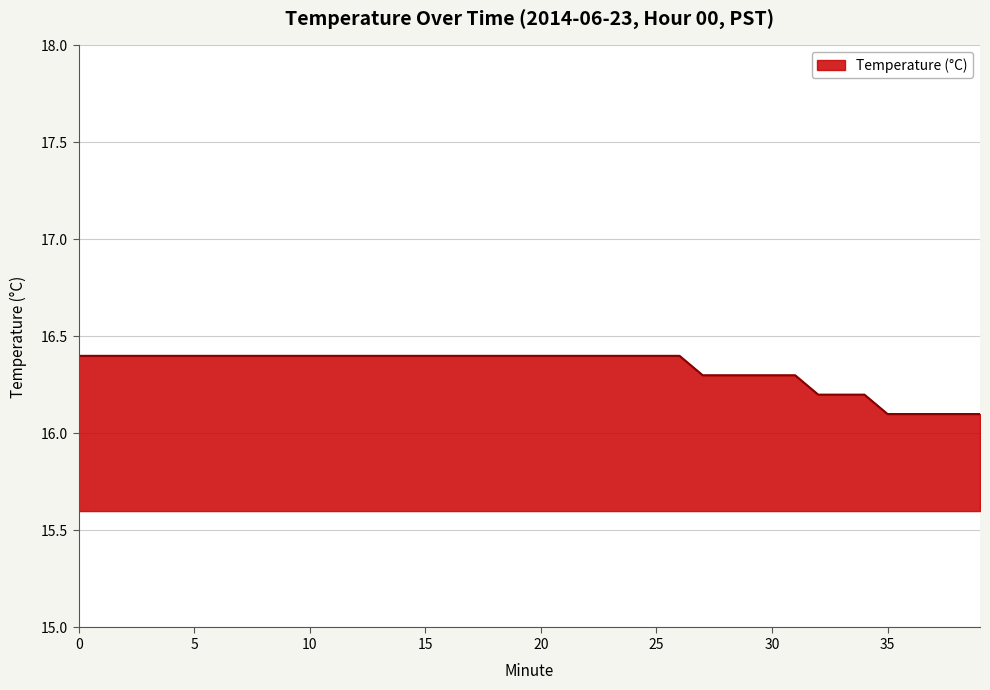

What is the minimum value shown in the chart?

16.1